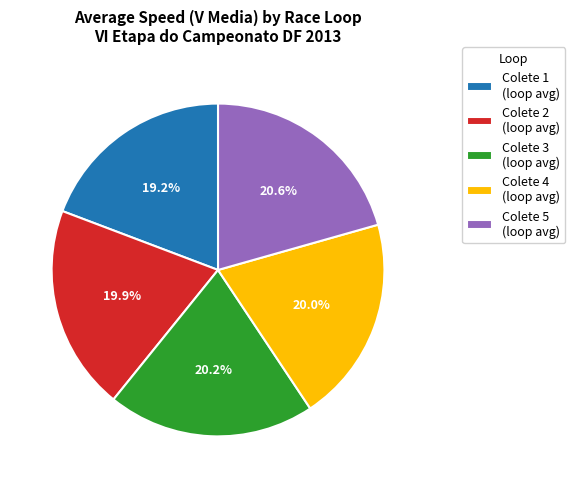

Combined, do Colete 1 (loop avg) and Colete 3 (loop avg) account for over 50%?

No